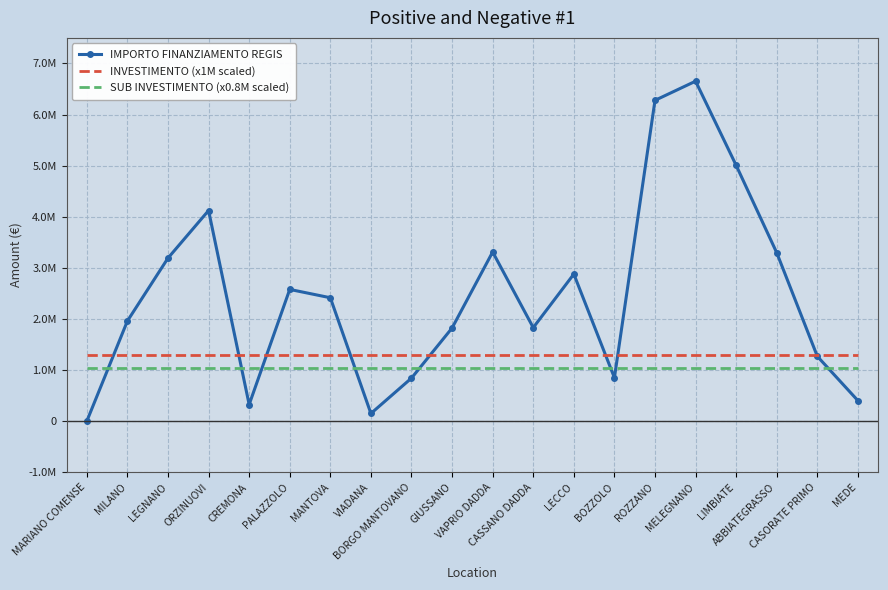

What are all the series names shown in the legend?

IMPORTO FINANZIAMENTO REGIS, INVESTIMENTO (x1M scaled), SUB INVESTIMENTO (x0.8M scaled)